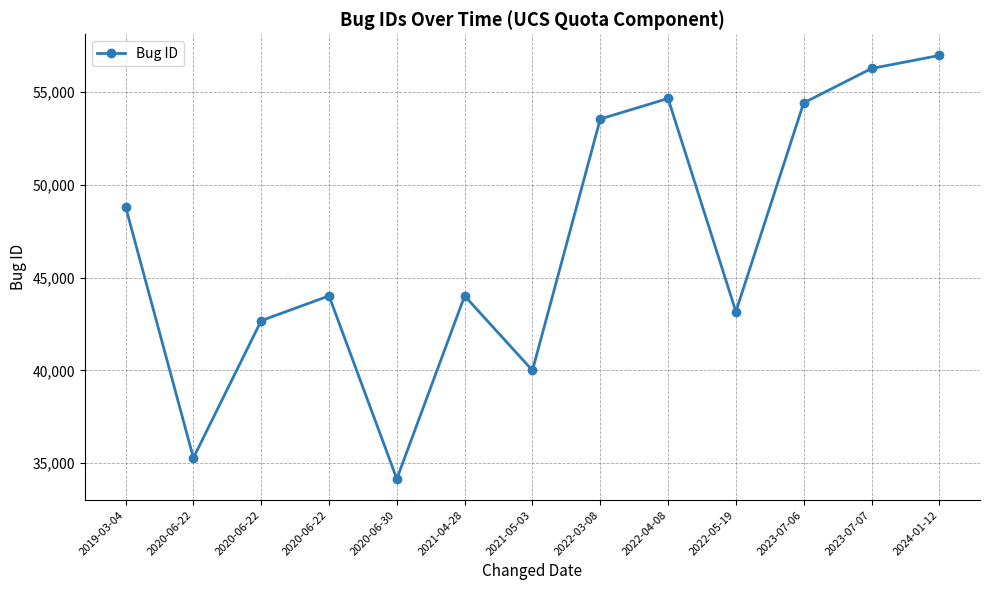

What is the change in value from 2023-07-06 to 2023-07-07?

+1854